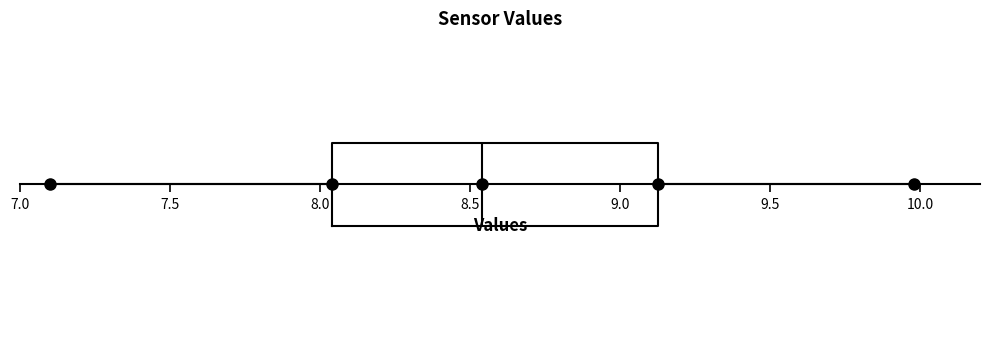

Read this box plot against the x-axis: the position of the median line, the range covered by the box, and the ends of both whiskers. The values are not printed on the chart, so give them approximately, as read against the axis.

median 8.55, box 8.05 to 9.15, whiskers 7.10 to 10.00